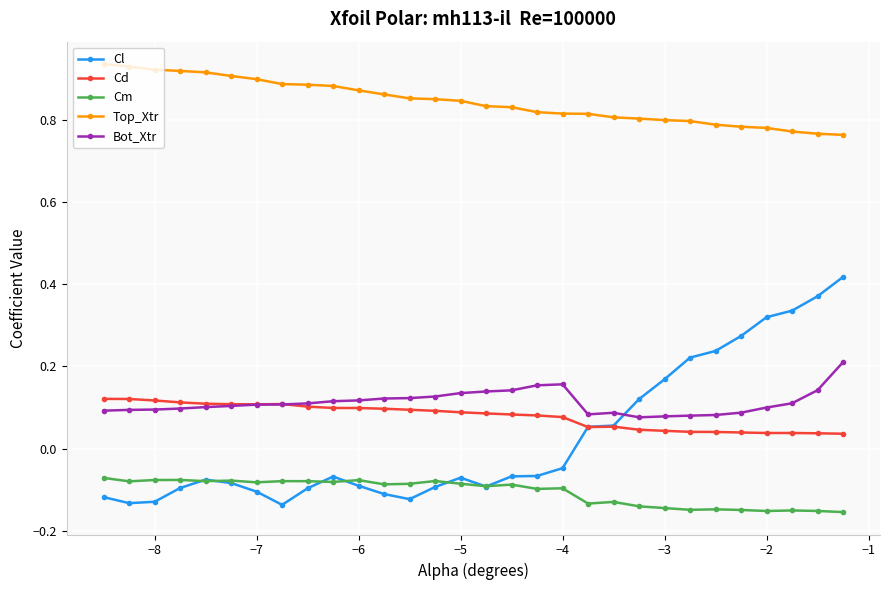

Which series has the largest range (max minus min)?

Cl